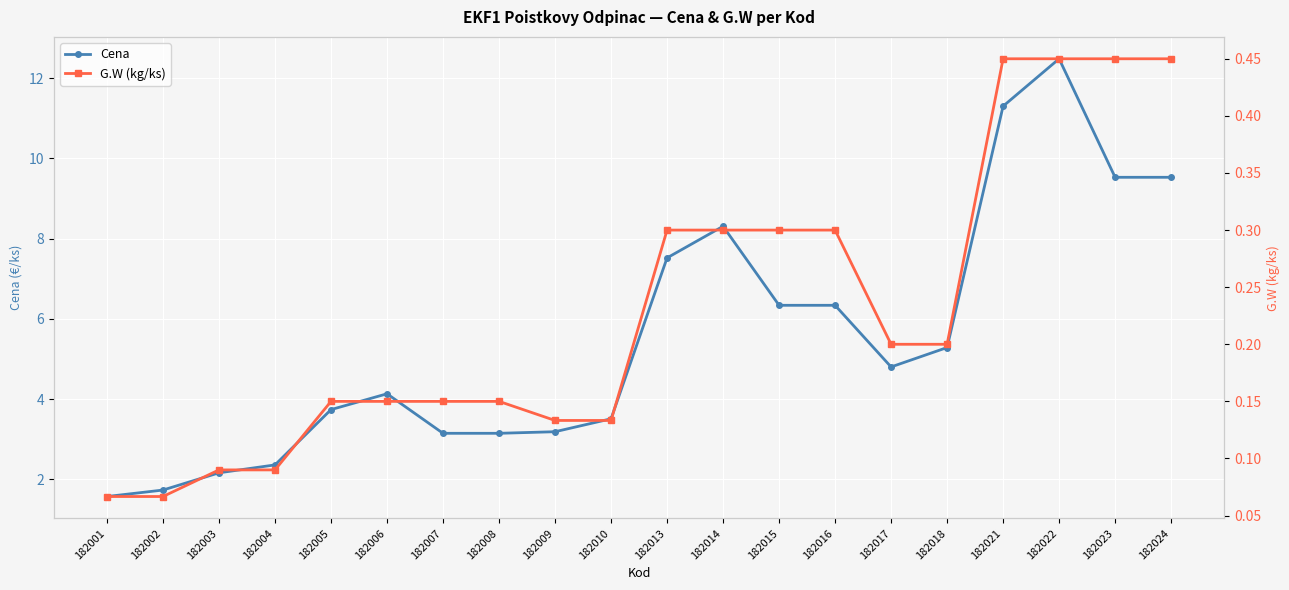

Does the chart display data point markers on the line(s)?

Yes